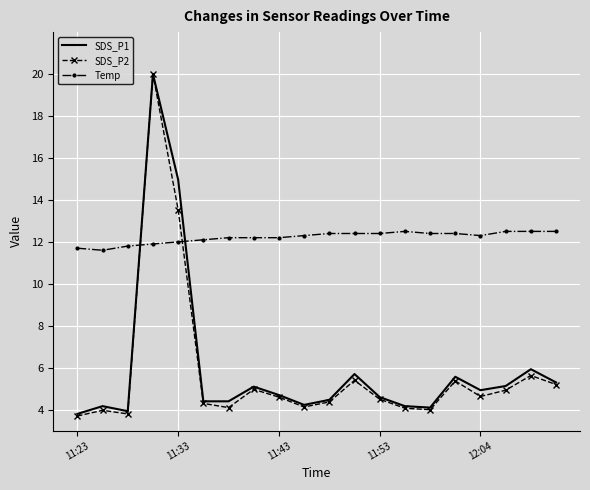

What is the minimum value shown in the chart?

3.7